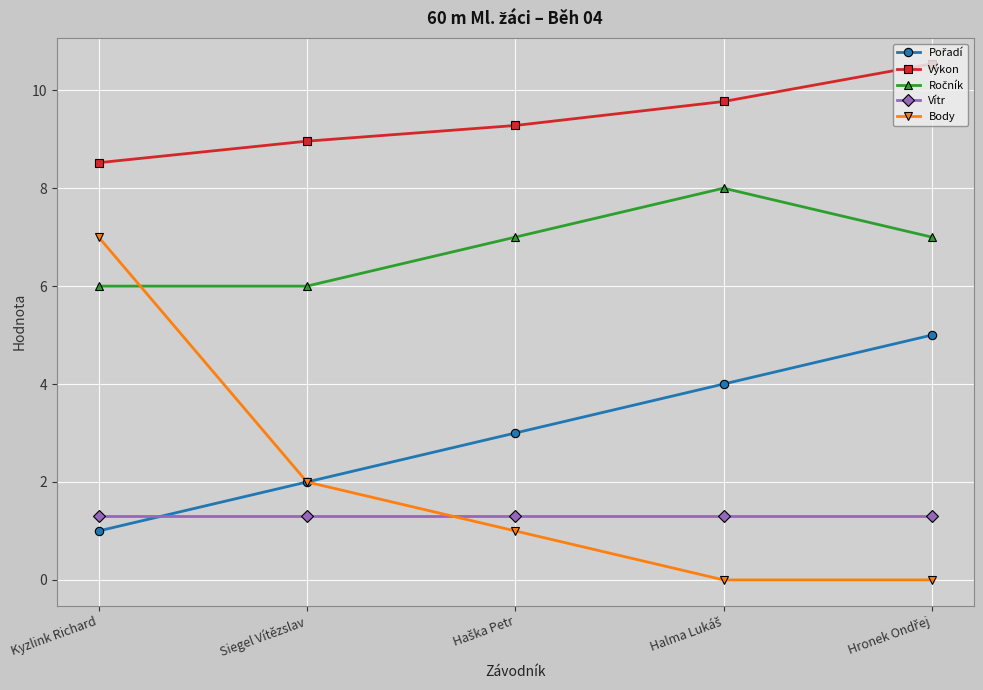

What is the highest value of the Vítr series?

1.3